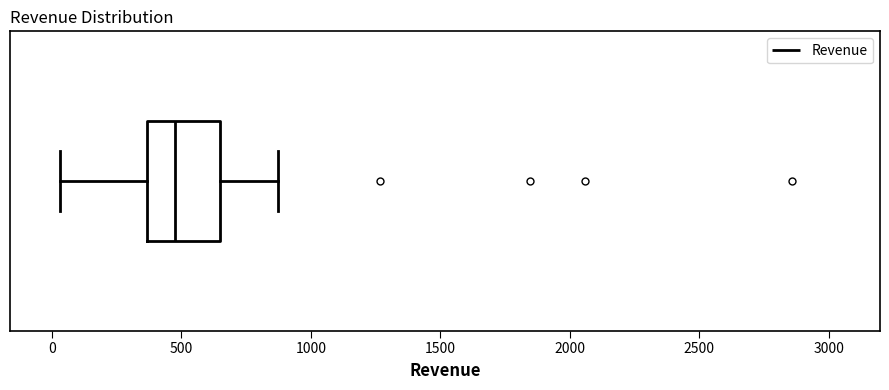

Transcribe this box plot: give where the median line is, the range the box spans, and where the two whiskers end, as read against the x-axis. The values are not printed on the chart, so give them approximately, as read against the axis.

median 450, box 350 to 650, whiskers 50 to 850